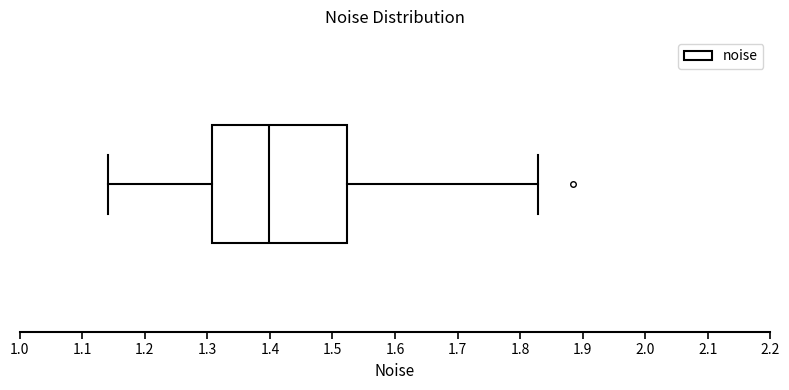

Read this box plot against the x-axis: the position of the median line, the range covered by the box, and the ends of both whiskers. The values are not printed on the chart, so give them approximately, as read against the axis.

median 1.40, box 1.31 to 1.52, whiskers 1.14 to 1.83